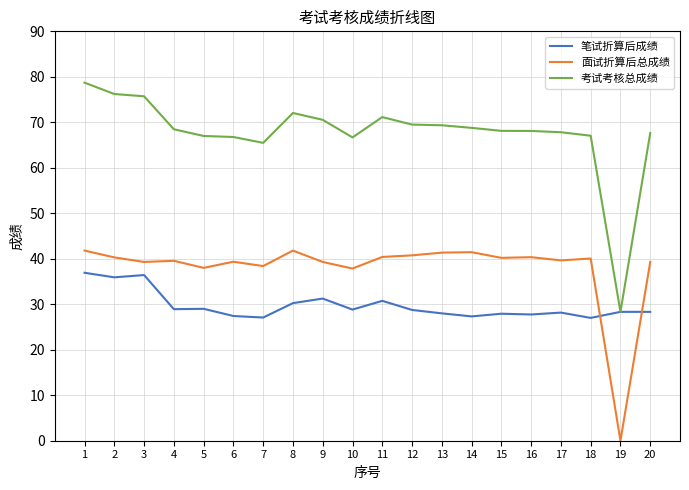

What is the total value across all series at 16?

136.2